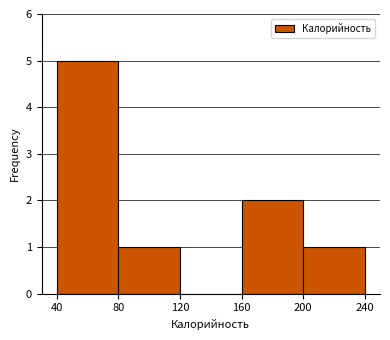

Which range on the x-axis has the tallest bar?

40 to 80